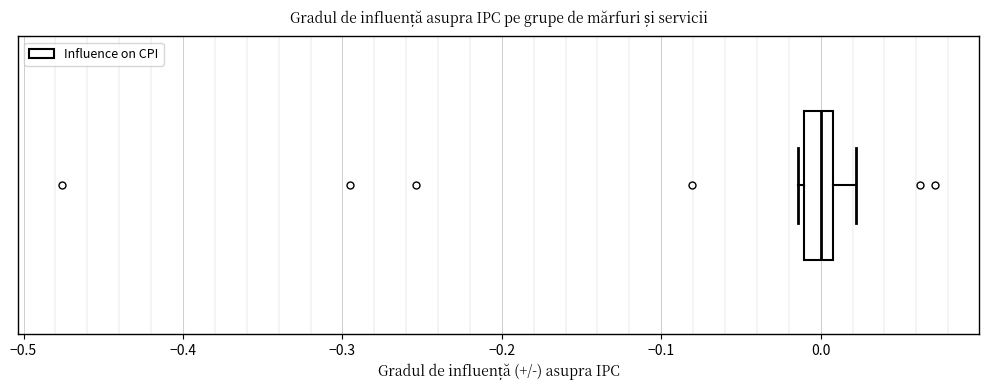

Read this box plot against the x-axis: the position of the median line, the range covered by the box, and the ends of both whiskers. The values are not printed on the chart, so give them approximately, as read against the axis.

median 0.00, box -0.01 to 0.01, whiskers -0.01 (just left of the box's left edge) to 0.02